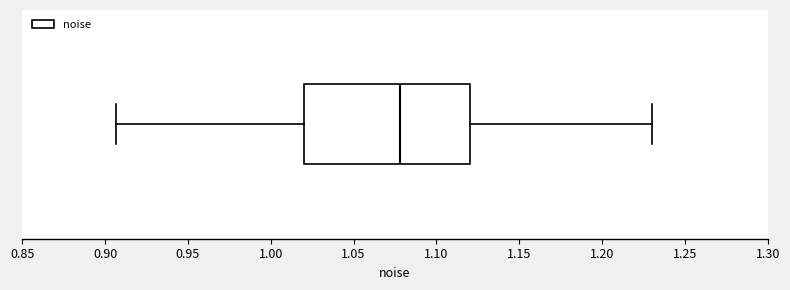

Read this box plot against the x-axis: the position of the median line, the range covered by the box, and the ends of both whiskers. The values are not printed on the chart, so give them approximately, as read against the axis.

median 1.080, box 1.020 to 1.120, whiskers 0.905 to 1.230